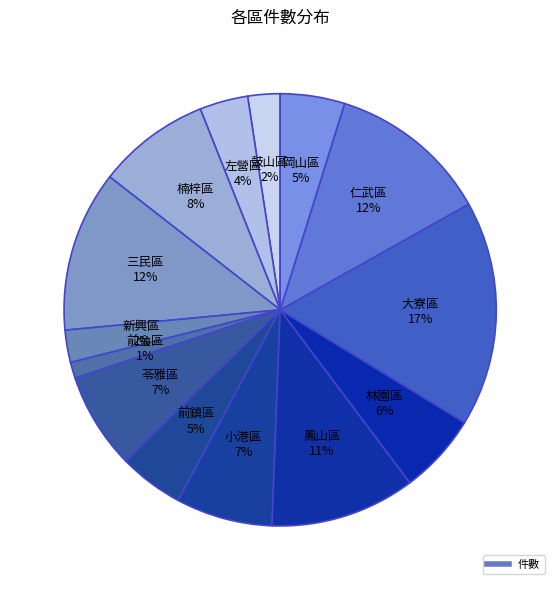

To the nearest percent, what is the difference between the largest and smallest slice percentages?

16%